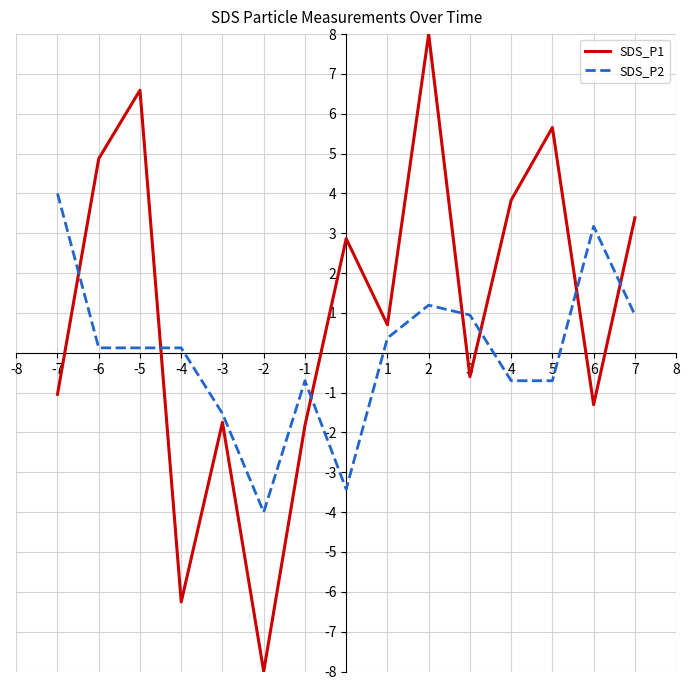

Which series has the largest total across all categories?

SDS_P1